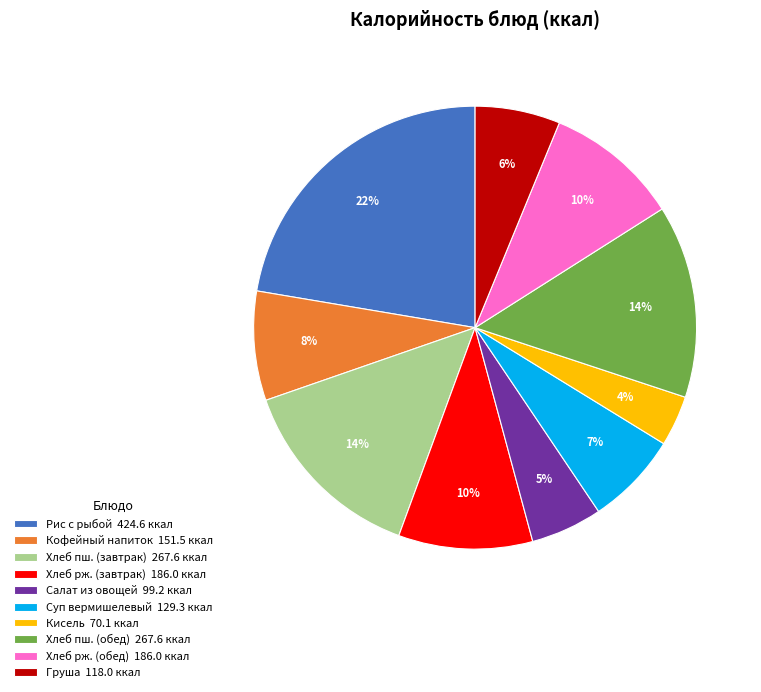

What is the smallest slice in the pie chart?

Кисель 70.1 ккал